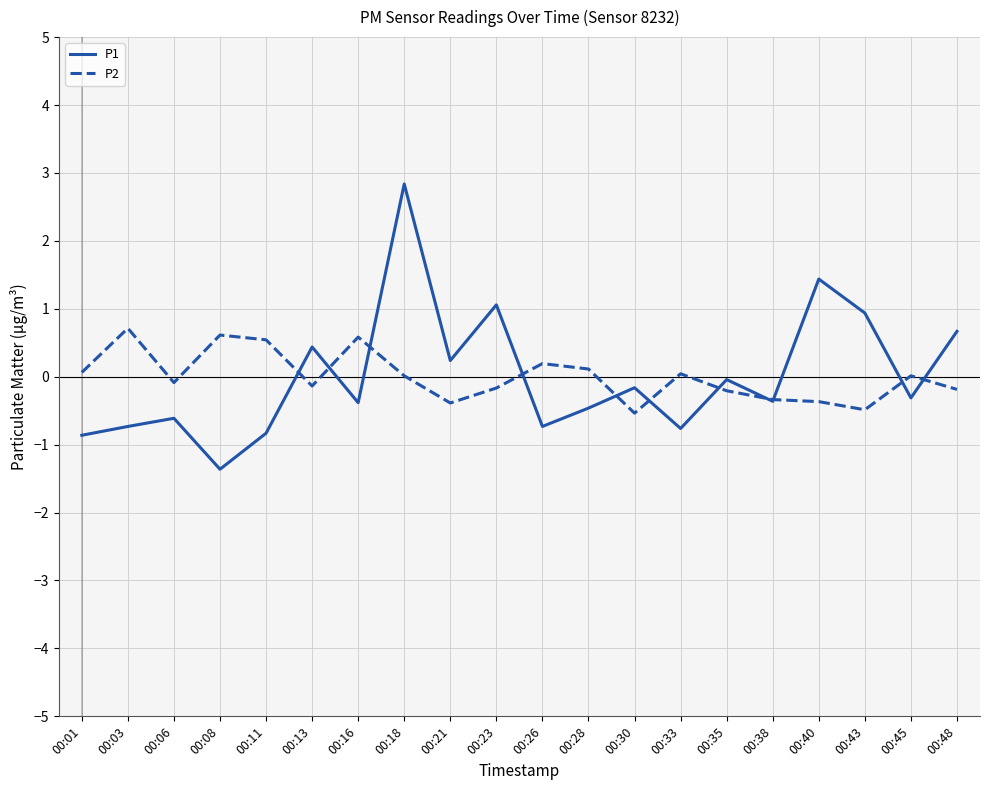

The P1 series shows 2.0 at 00:18. True or false?

False